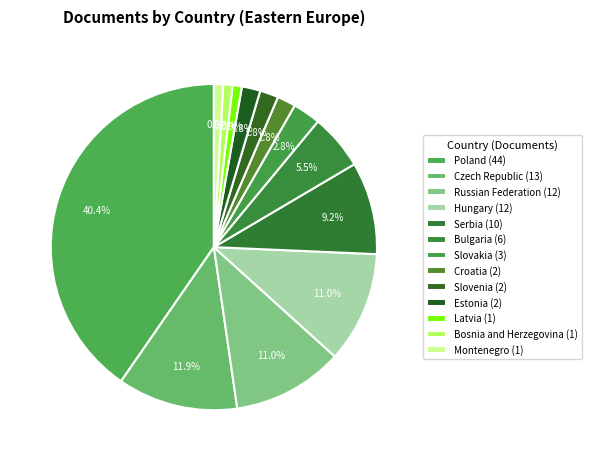

Combined, do Poland and Hungary account for over 50%?

Yes